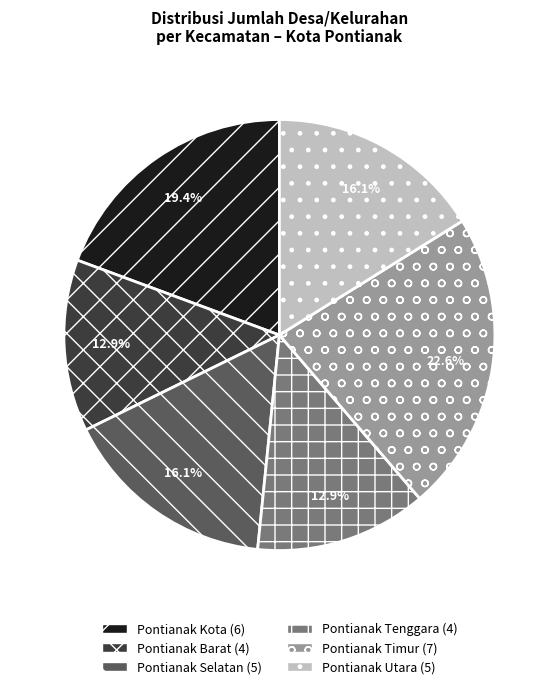

Is there any slice that represents more than half of the pie?

No